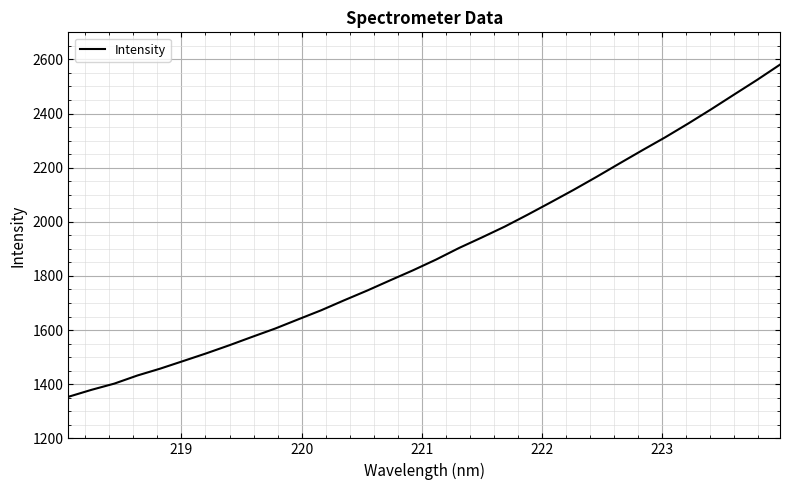

What is the sum of all values?

60339.5